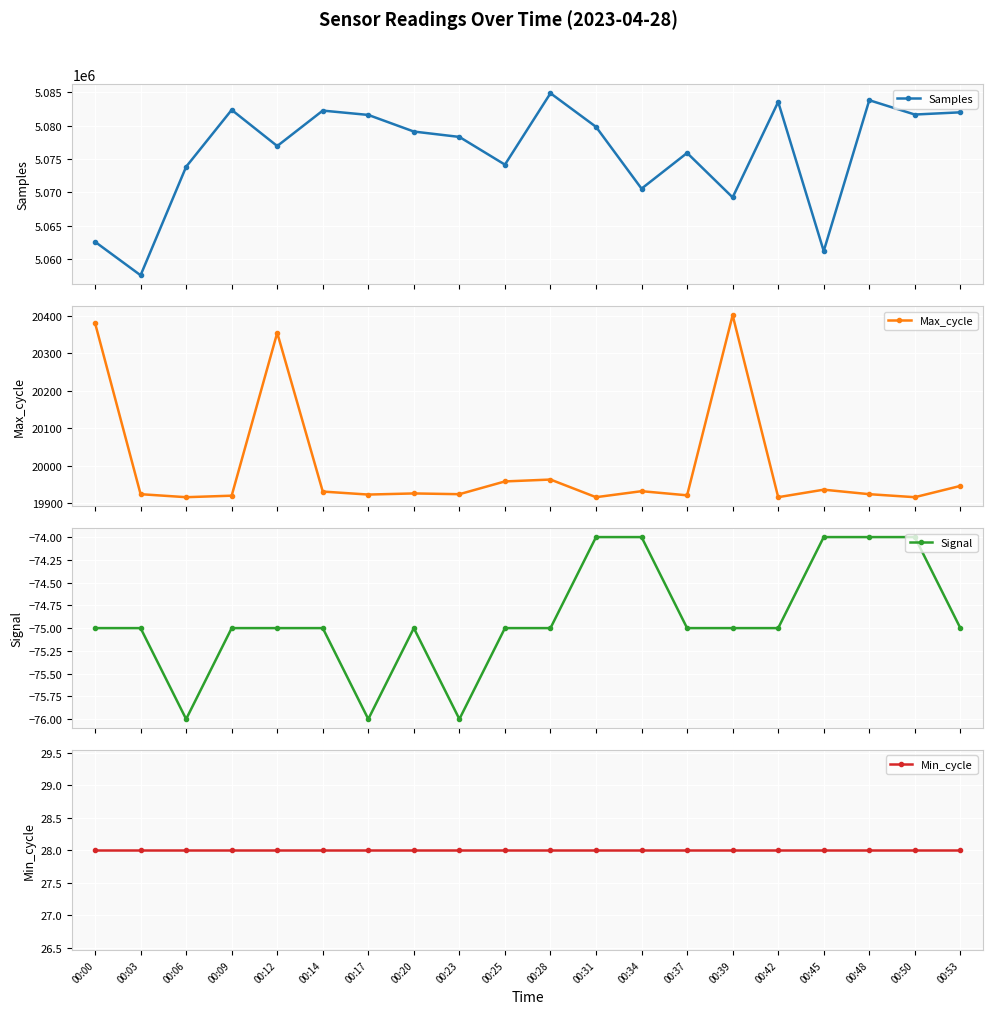

Rank the series by their maximum value, from highest to lowest.

Samples, Max_cycle, Min_cycle, Signal